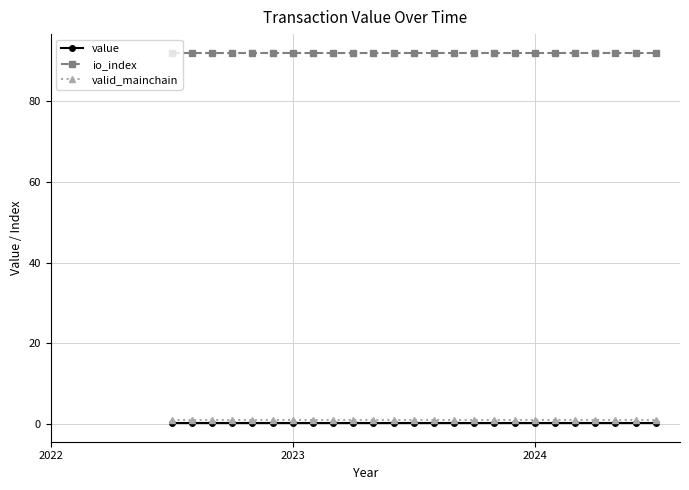

What is the minimum value for io_index?

92.0